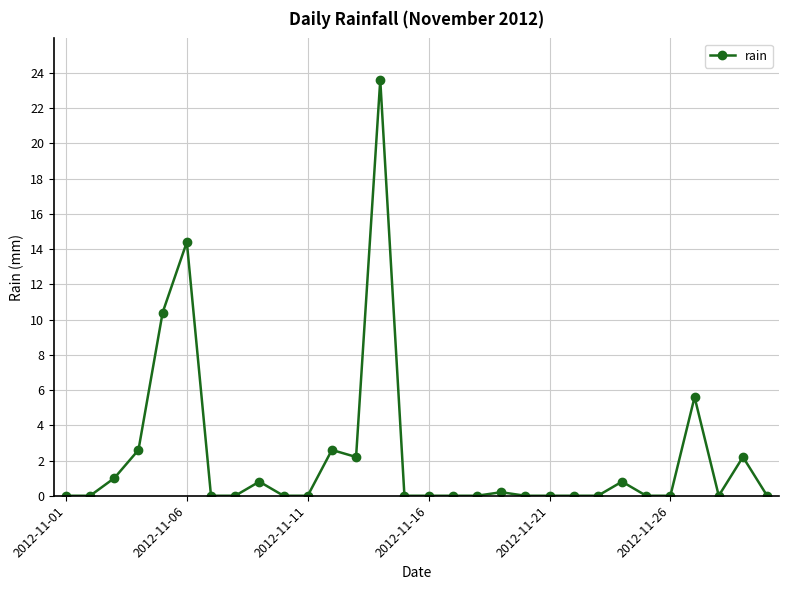

What is the maximum value shown in the chart?

23.6